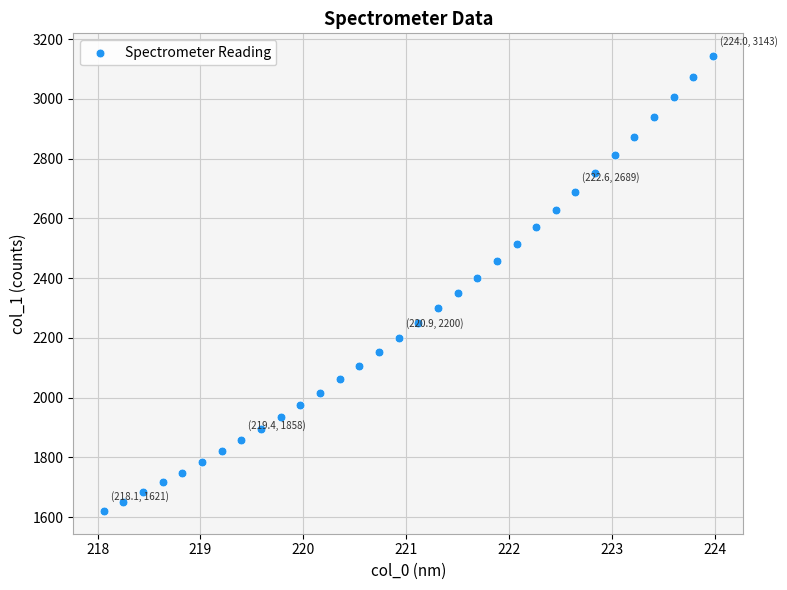

What is the range of X values (max minus min)?

5.9